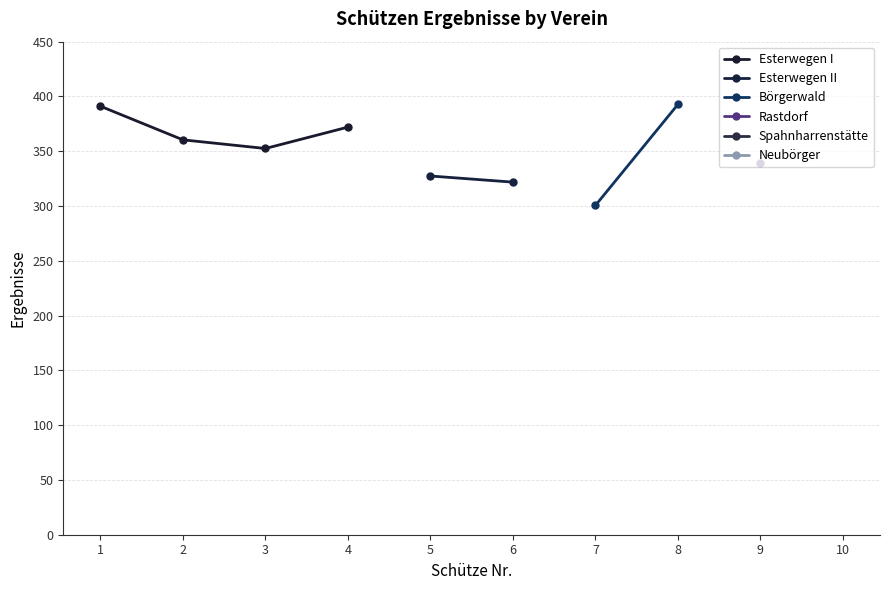

True or false: Rastdorf and Börgerwald cross at least once.

False